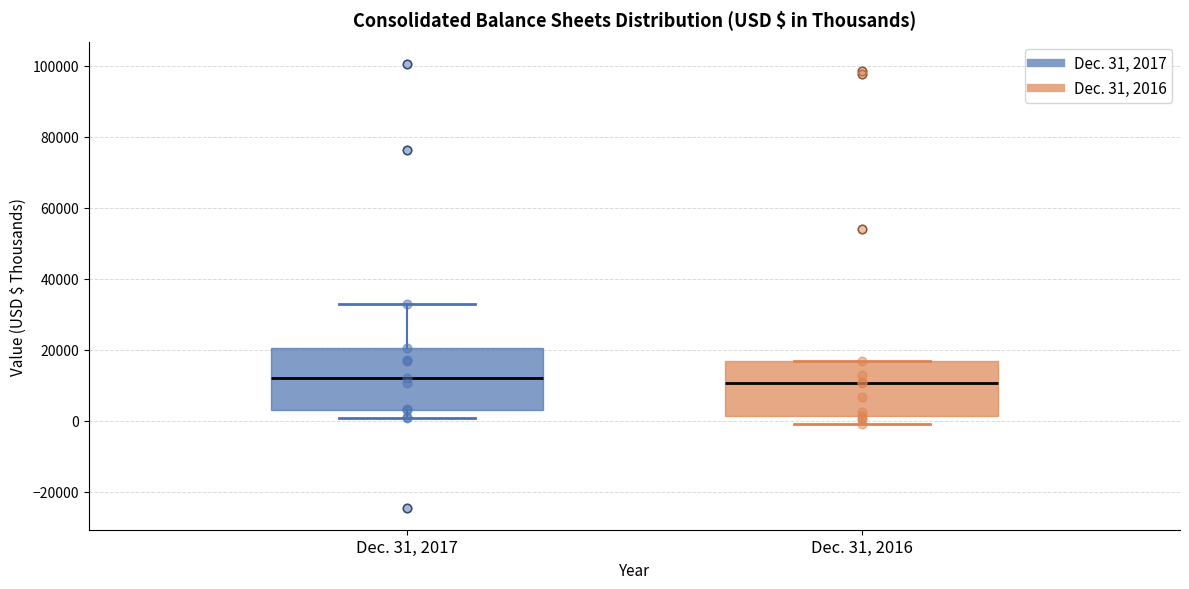

Reading left to right, transcribe this box plot: for each box, give where its median line is, the range the box spans, and where its two whiskers end, as read against the y-axis. The values are not printed on the chart, so give them approximately, as read against the axis.

Dec. 31, 2017: median 12000, box 4000 to 20000, whiskers 0 to 32000
Dec. 31, 2016: median 10000, box 2000 to 16000, whiskers 0 to 16000